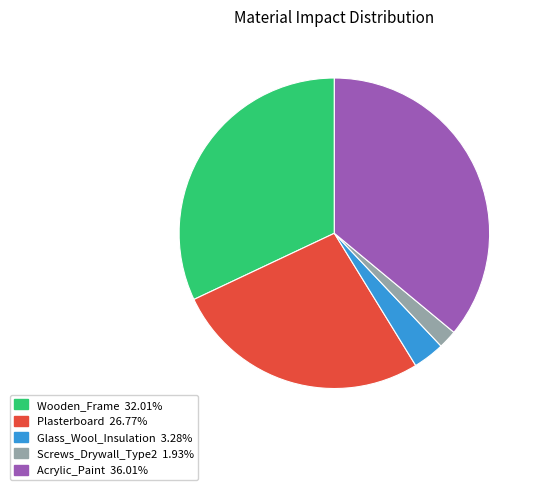

Do Wooden_Frame and Acrylic_Paint together represent more than half of the pie?

Yes